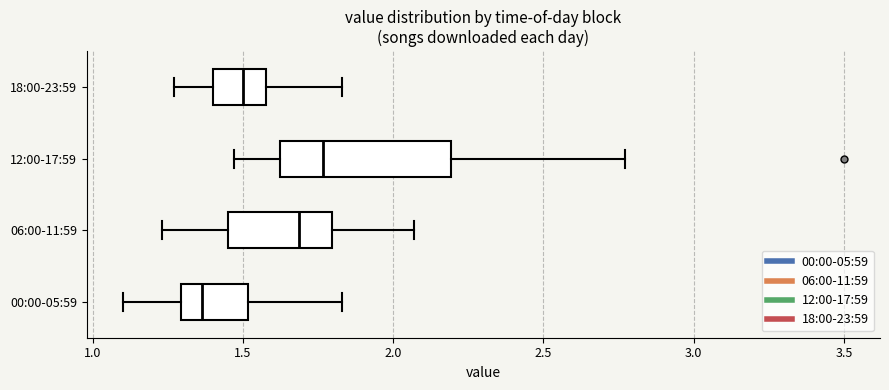

Which box's median line is the furthest to the left?

00:00-05:59